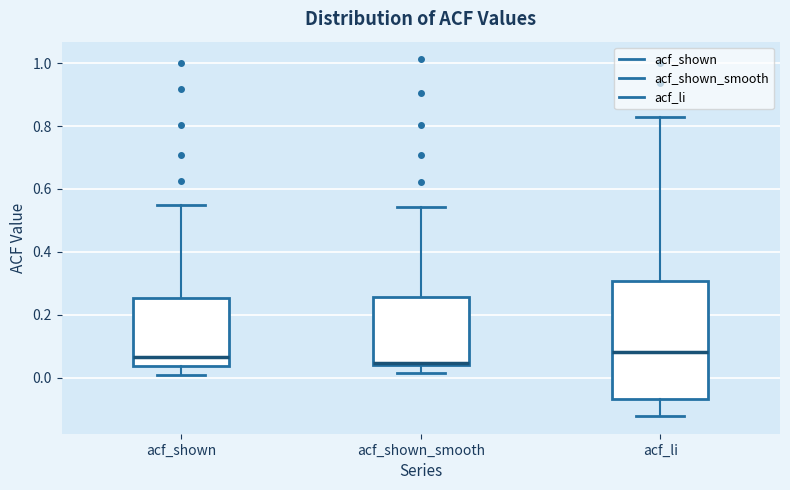

Reading left to right, read every box against the y-axis: the position of its median line, the range the box covers, and the ends of its whiskers. The values are not printed on the chart, so give them approximately, as read against the axis.

acf_shown: median 0.06, box 0.04 to 0.26, whiskers 0.00 to 0.54
acf_shown_smooth: median 0.04, box 0.04 to 0.26, whiskers 0.02 to 0.54
acf_li: median 0.08, box -0.06 to 0.30, whiskers -0.12 to 0.82